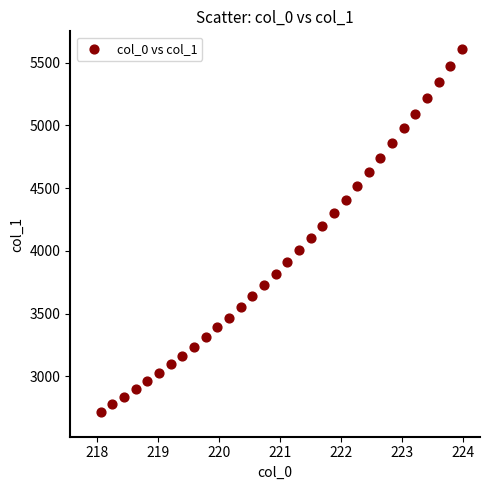

What is the range of X values (max minus min)?

5.9